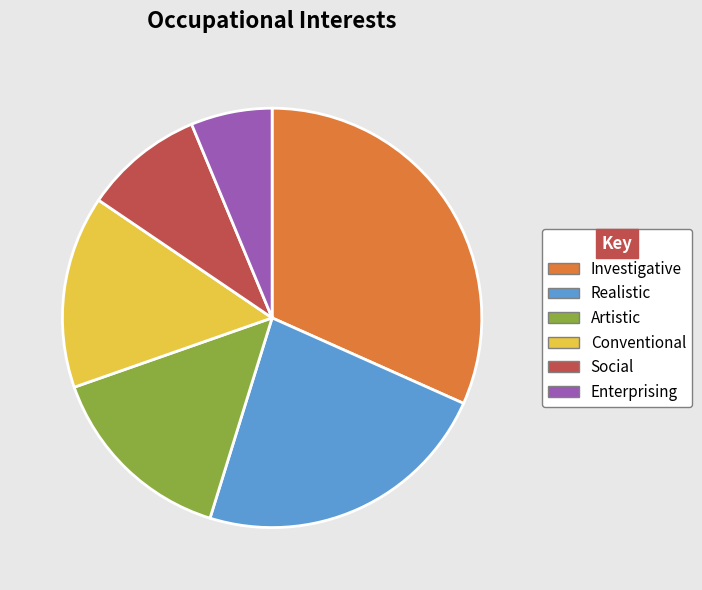

Do Conventional and Realistic together represent more than half of the pie?

No